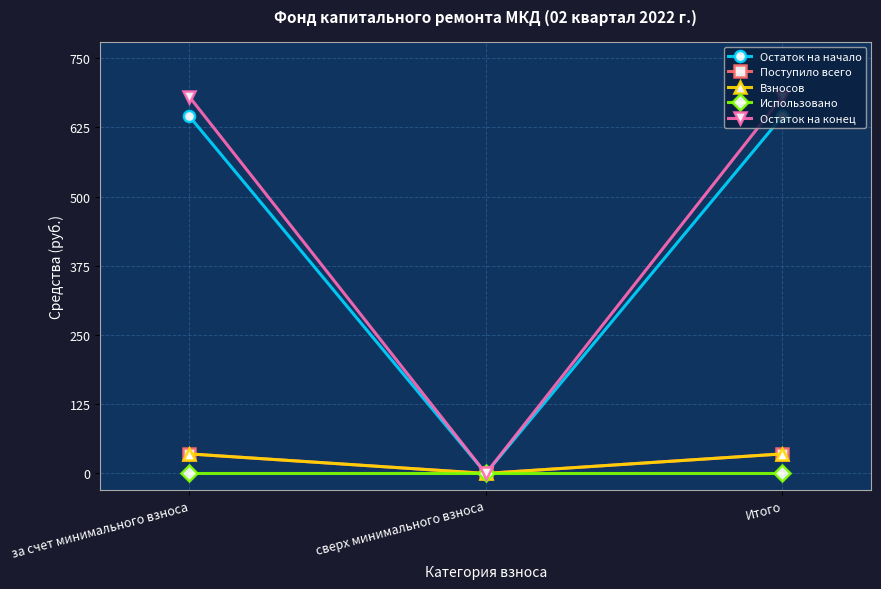

Reading left to right, transcribe all the data shown in this chart.

Остаток на начало: 645.3	0.0	645.3
Поступило всего: 35.3	0.0	35.3
Взносов: 35.3	0.0	35.3
Использовано: 0.0	0.0	0.0
Остаток на конец: 680.7	0.0	680.7